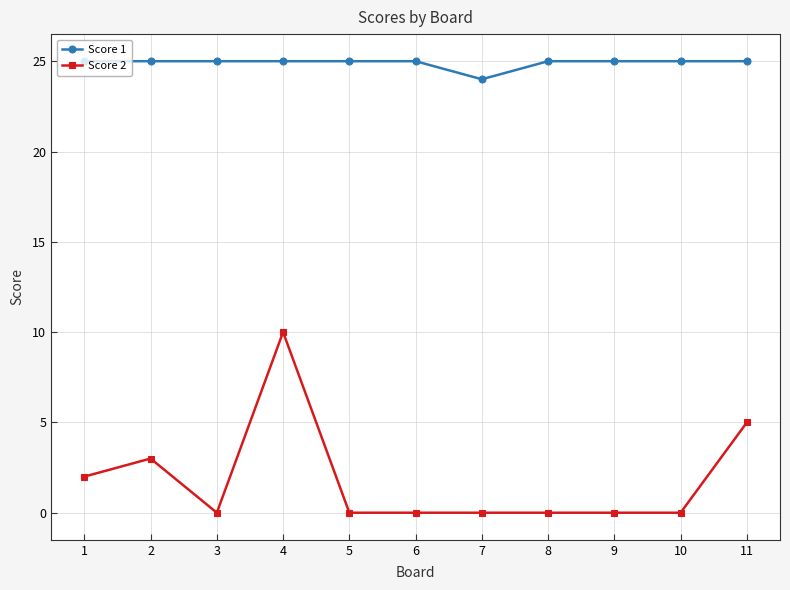

At 9, list the series in order from largest to smallest.

Score 1, Score 2